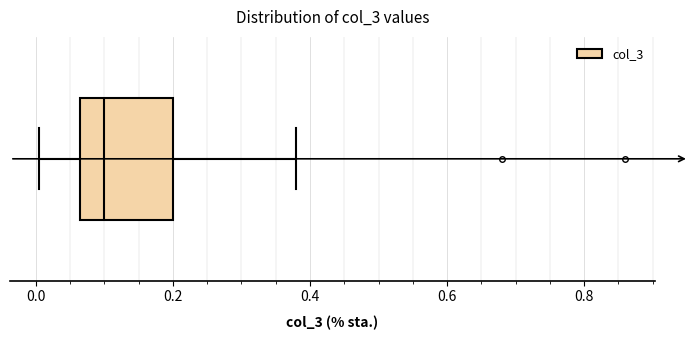

Read this box plot against the x-axis: the position of the median line, the range covered by the box, and the ends of both whiskers. The values are not printed on the chart, so give them approximately, as read against the axis.

median 0.10, box 0.06 to 0.20, whiskers 0.00 to 0.38